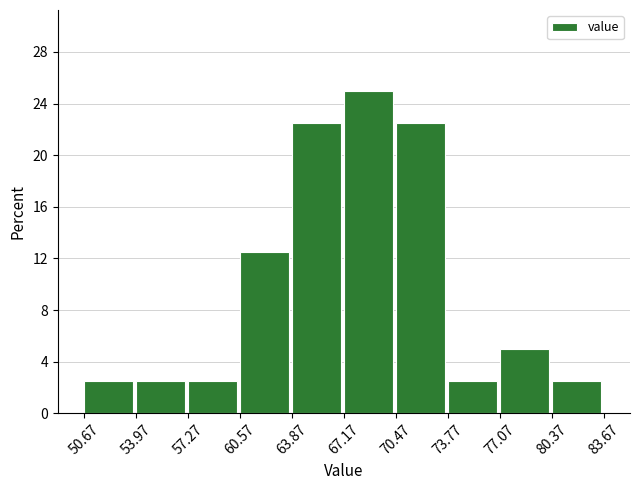

How tall is the bar that spans 63.87 to 67.17 on the x-axis? The values are not printed on the chart, so give them approximately, as read against the axis.

22.5